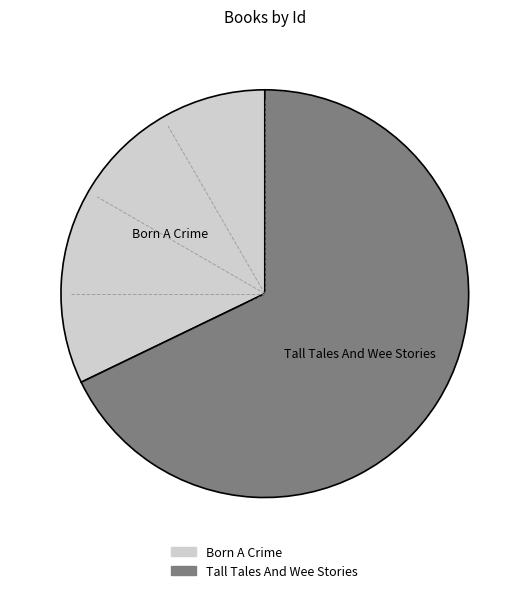

How many segments does this pie chart have?

2